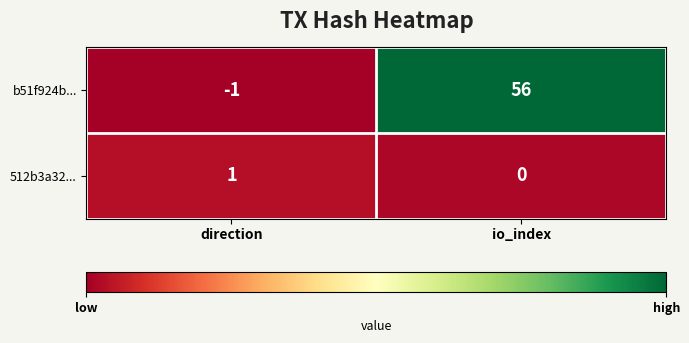

What is the sum of all b51f924b... values?

55